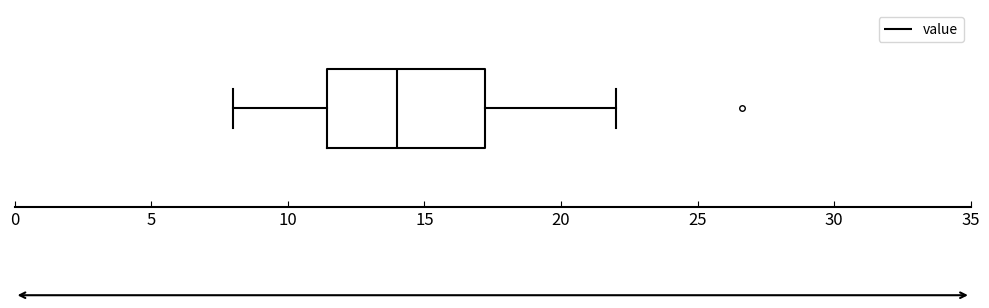

Where does the right whisker of the box end on the x-axis? The values are not printed on the chart, so give them approximately, as read against the axis.

22.0